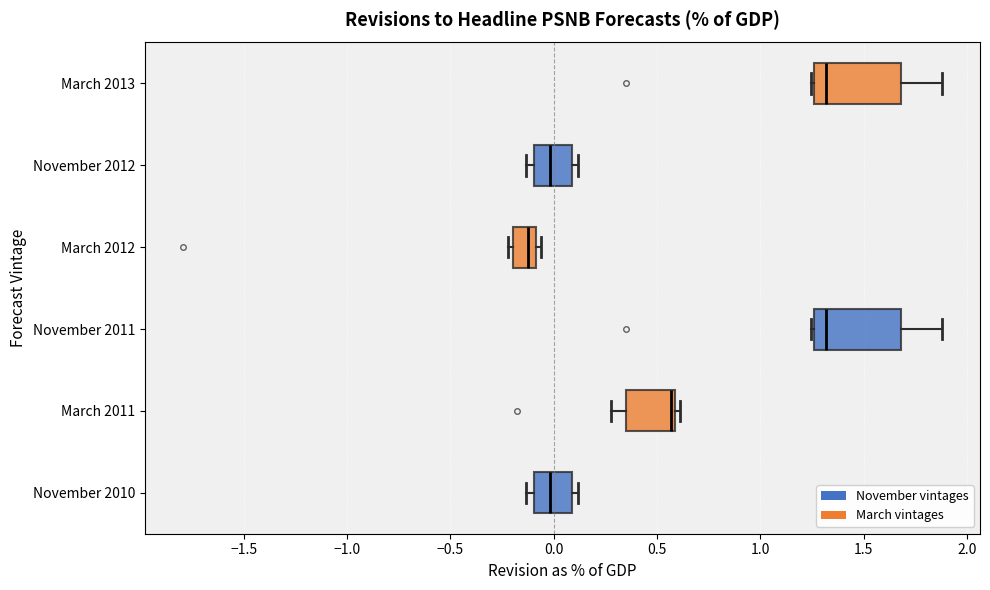

Reading bottom to top, transcribe this box plot: for each box, give where its median line is, the range the box spans, and where its two whiskers end, as read against the x-axis. The values are not printed on the chart, so give them approximately, as read against the axis.

November 2010: median 0.00, box -0.10 to 0.10, whiskers -0.15 to 0.10 (just right of the box's right edge)
March 2011: median 0.55, box 0.35 to 0.60, whiskers 0.30 to 0.60 (just right of the box's right edge)
November 2011: median 1.30, box 1.25 to 1.70, whiskers 1.25 to 1.90
March 2012: median -0.10 (just left of the box's right edge), box -0.20 to -0.10, whiskers -0.20 (just left of the box's left edge) to -0.05
November 2012: median 0.00, box -0.10 to 0.10, whiskers -0.15 to 0.10 (just right of the box's right edge)
March 2013: median 1.30, box 1.25 to 1.70, whiskers 1.25 to 1.90